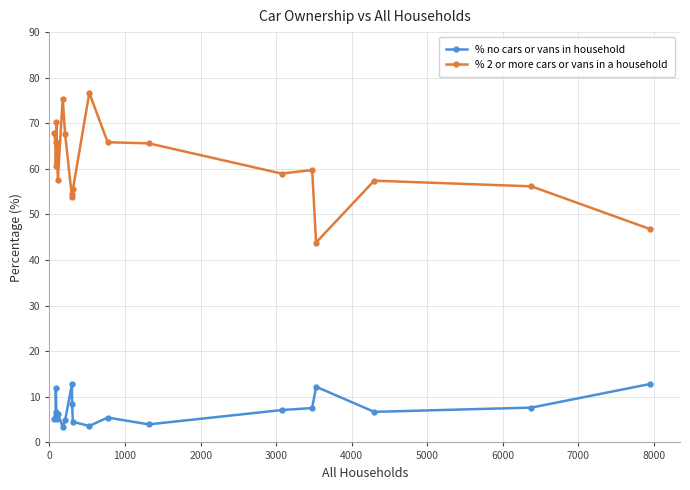

What is the smallest value displayed?

3.4